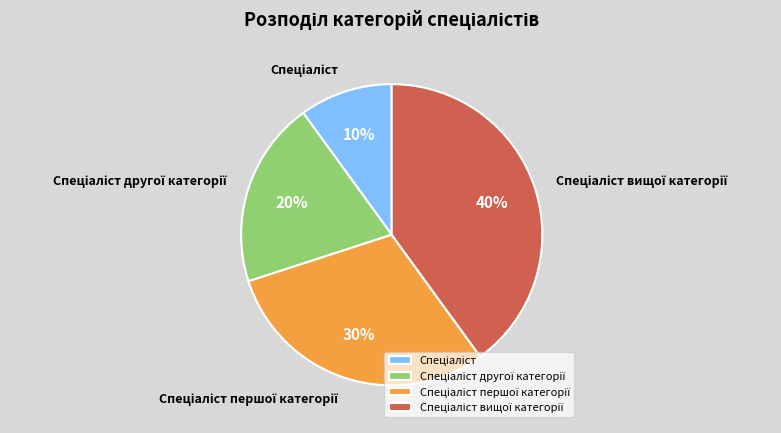

Does any single category account for the majority?

No